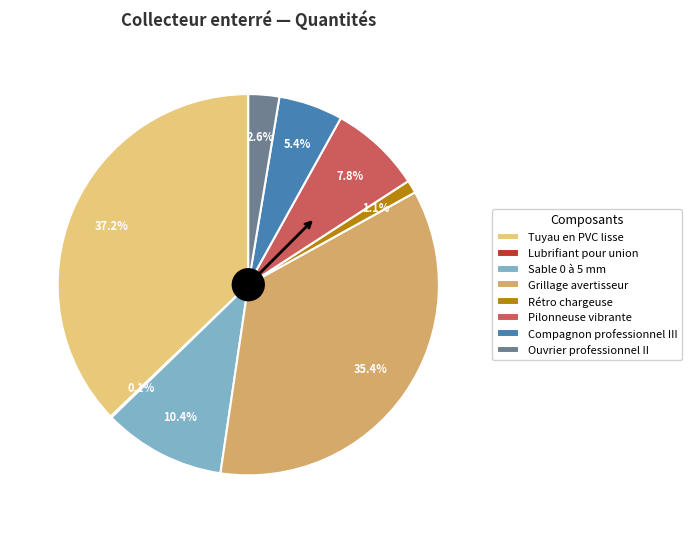

Is Compagnon professionnel III the majority of the pie?

No